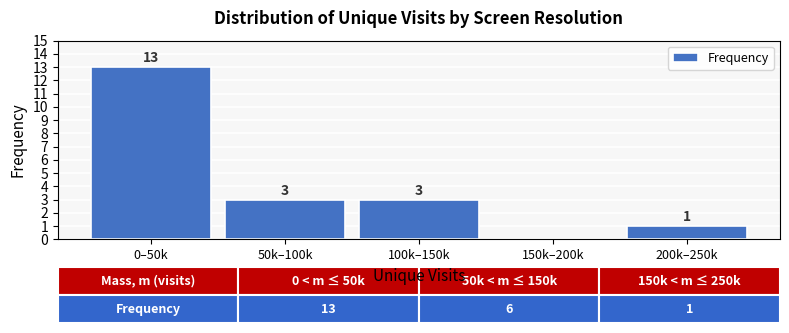

Reading right to left, list all the values displayed in this chart.

200k–250k=1	150k–200k=0	100k–150k=3	50k–100k=3	0–50k=13